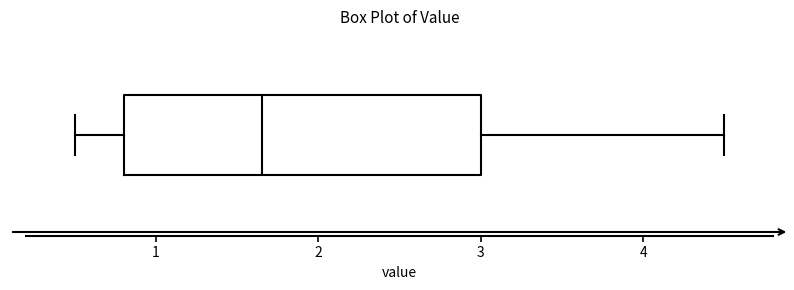

Where does the left whisker of the box end on the x-axis? The values are not printed on the chart, so give them approximately, as read against the axis.

0.5